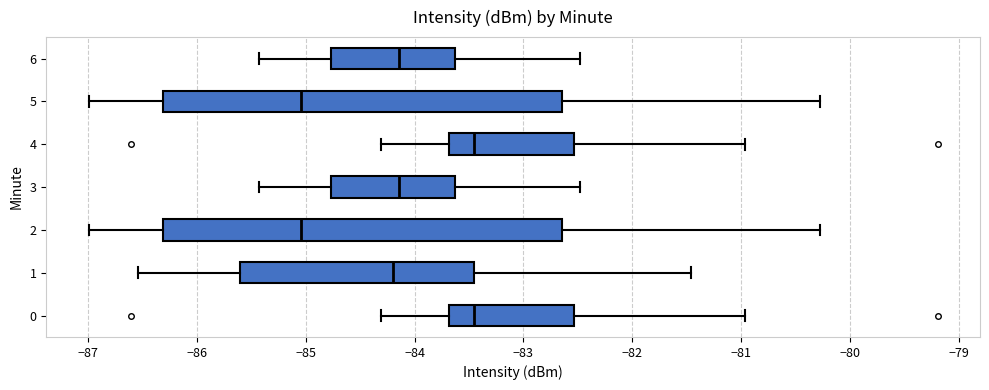

Where does the right whisker of the box at y = 0 end on the x-axis? The values are not printed on the chart, so give them approximately, as read against the axis.

-81.0